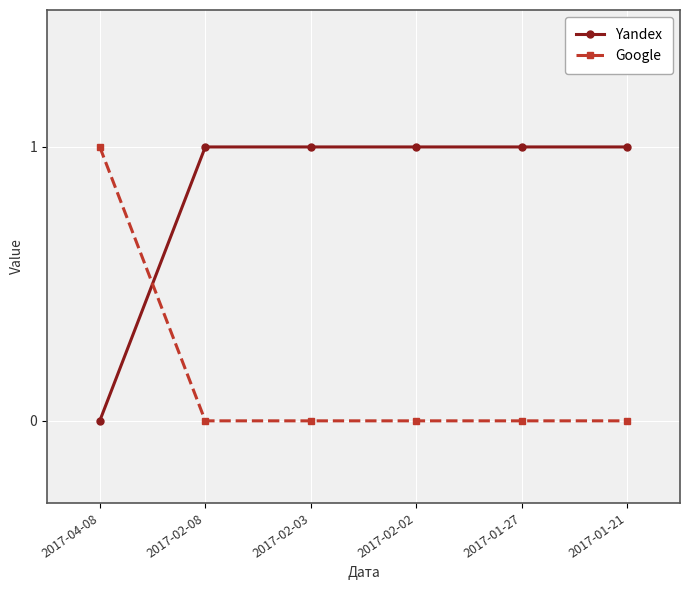

What is the value of the Yandex point at the 6th from the left?

1